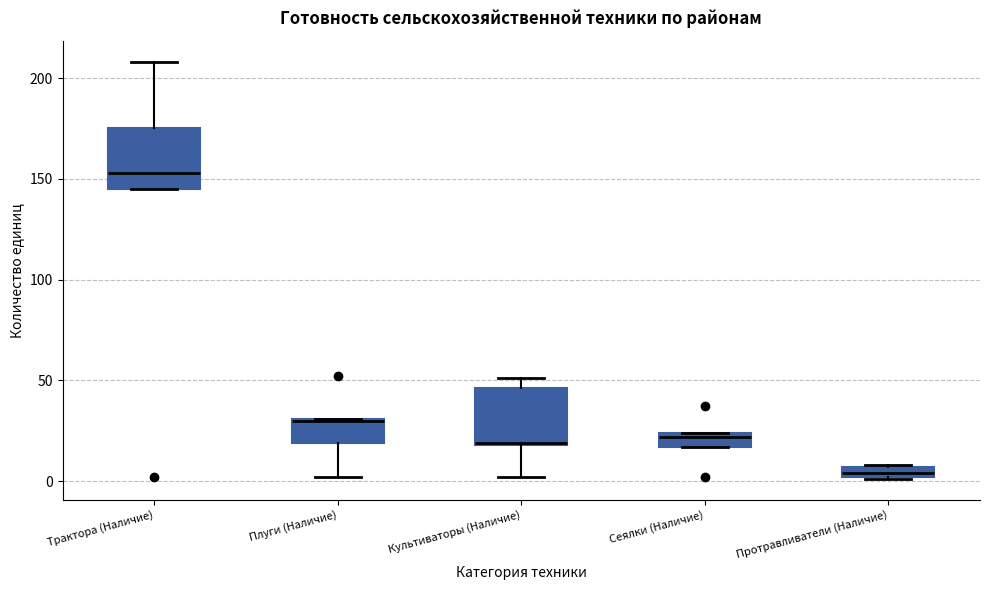

Which box's median line is the highest?

Трактора (Наличие)